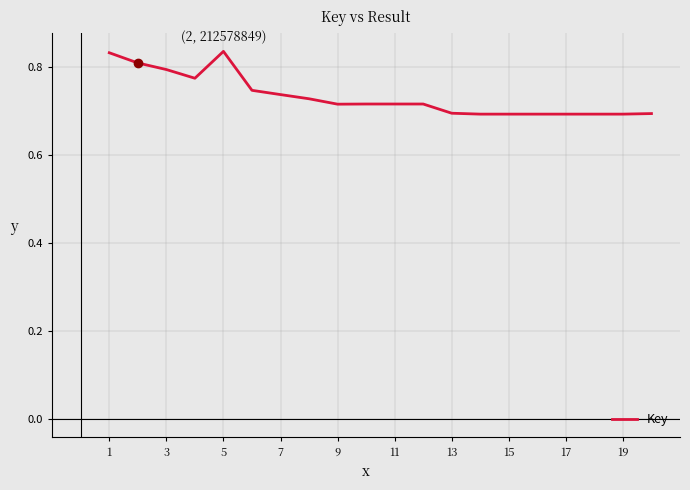

Reading left to right, what are all the values shown in this chart?

0.8	0.8	0.8	0.8	0.8	0.7	0.7	0.7	0.7	0.7	0.7	0.7	0.7	0.7	0.7	0.7	0.7	0.7	0.7	0.7